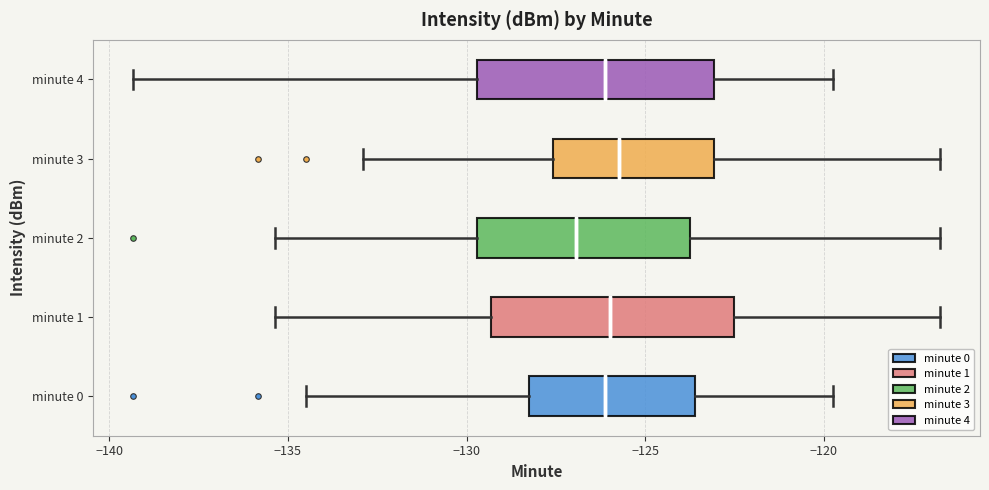

Which box has the furthest to the left median line?

minute 2